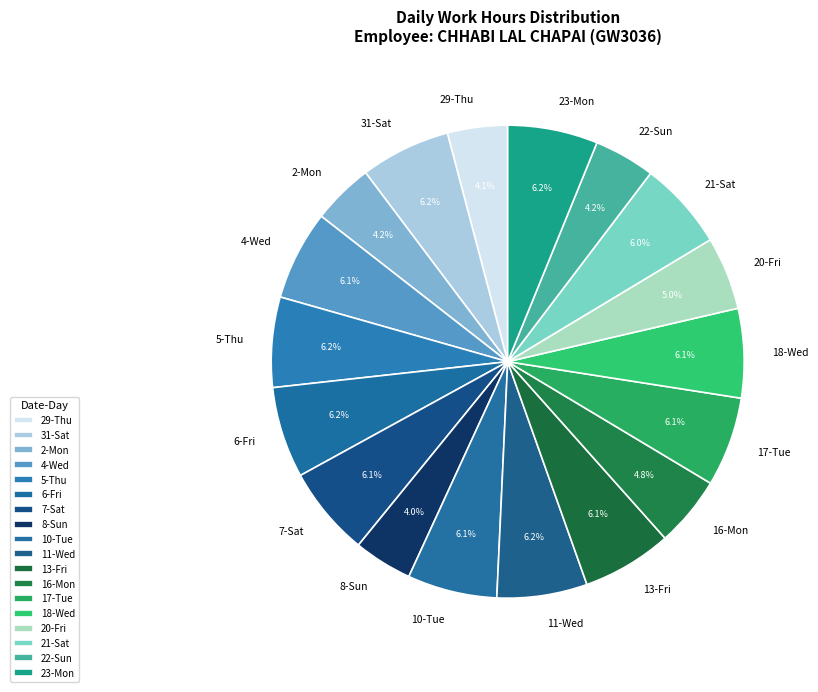

Combined, what portion of the pie is 8-Sun and 20-Fri?

9.0%